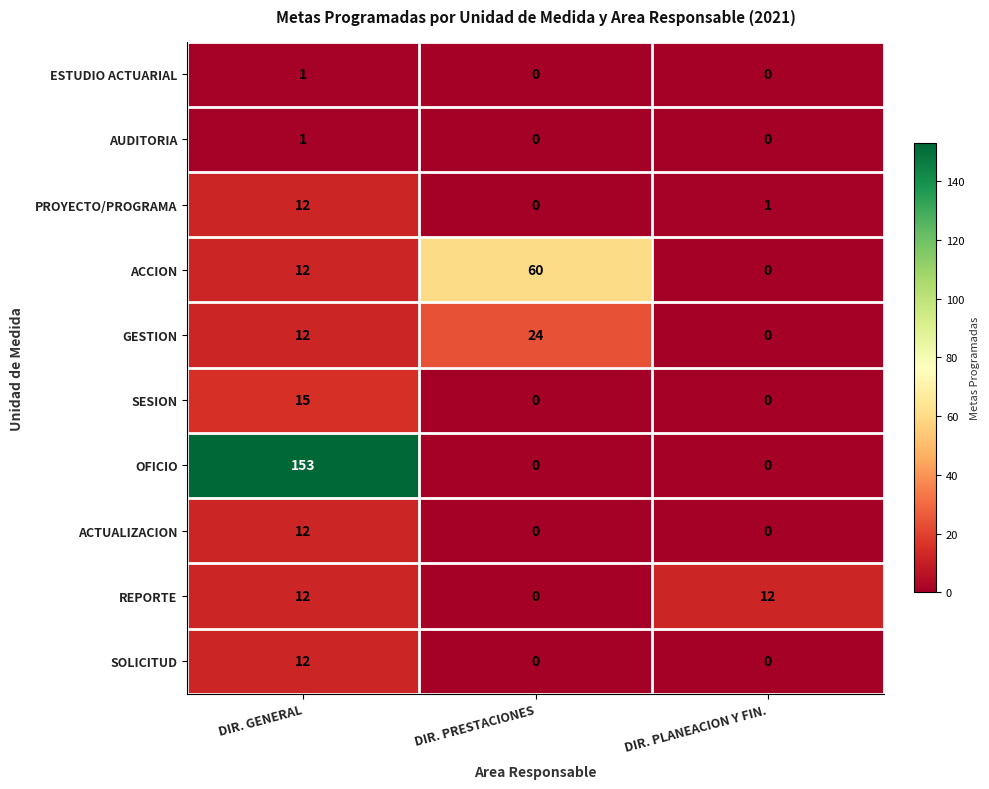

At which category does the chart reach its peak across all series?

DIR. GENERAL